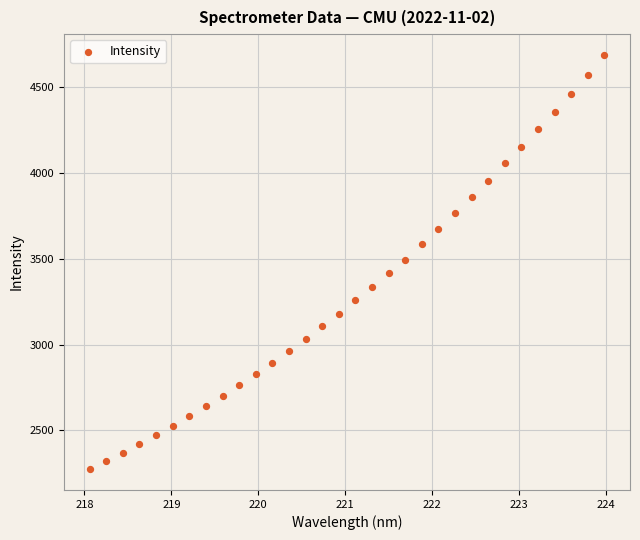

What is the range of Y values (max minus min)?

2413.0